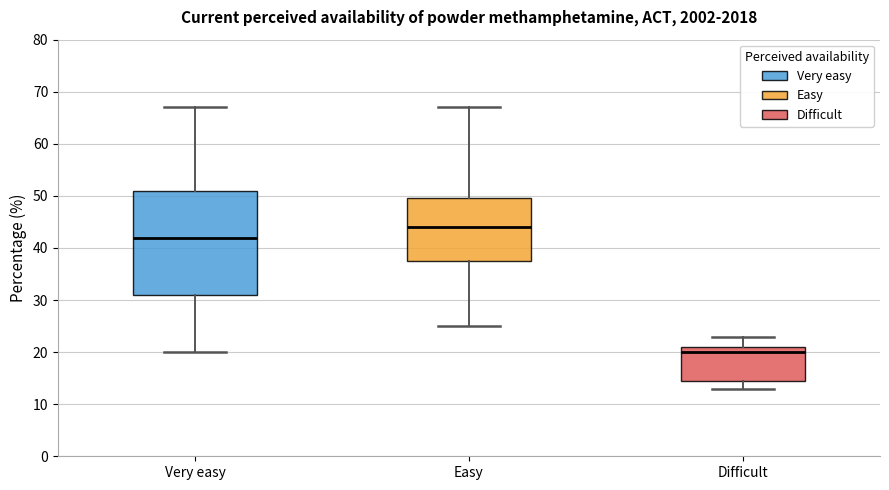

Where is the upper edge of the box for Very easy on the y-axis? The values are not printed on the chart, so give them approximately, as read against the axis.

51